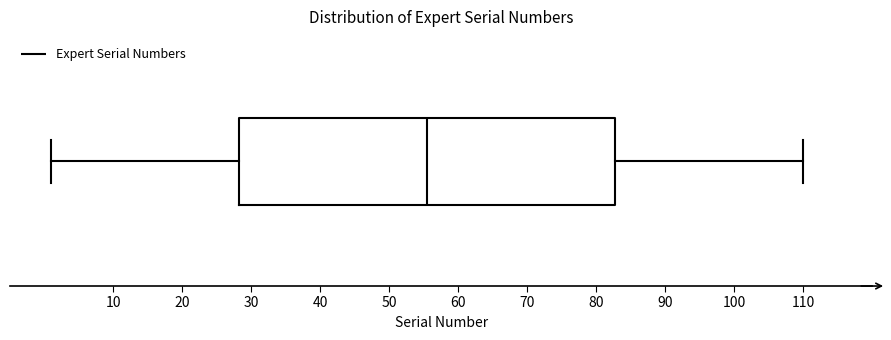

Where does the median line of the box sit on the x-axis? The values are not printed on the chart, so give them approximately, as read against the axis.

56